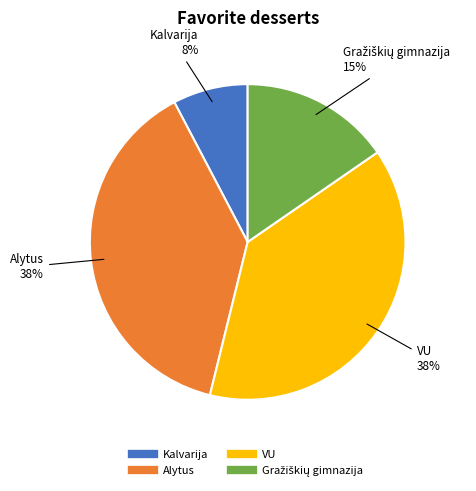

What is the smallest slice in the pie chart?

Kalvarija